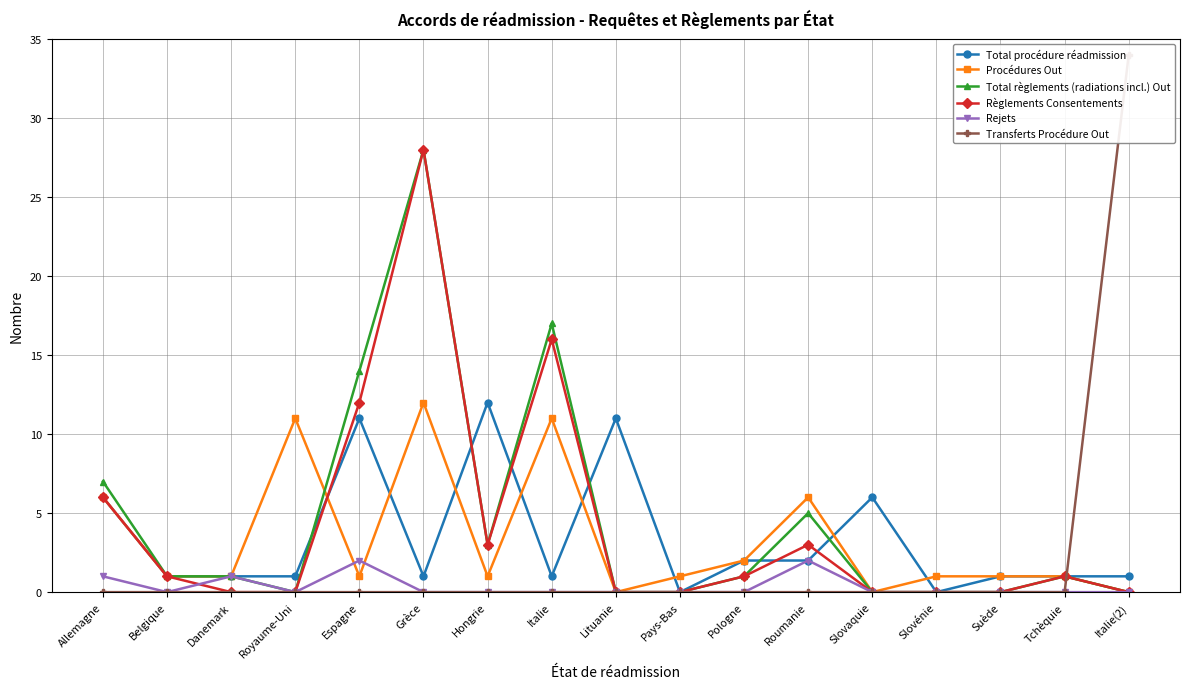

What is the maximum value for Total procédure réadmission?

12